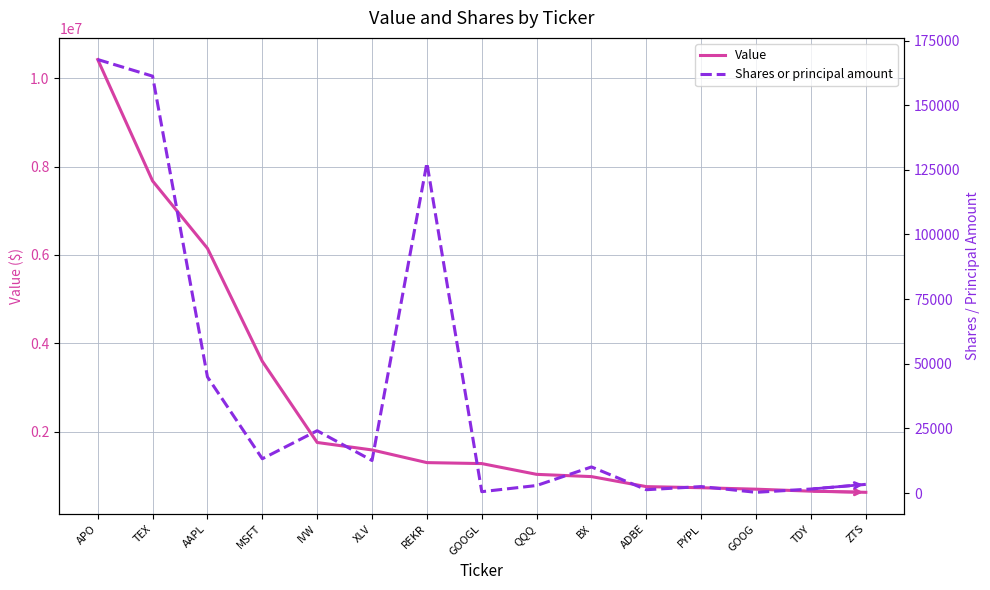

Where does the Value series first go above 1275000?

APO